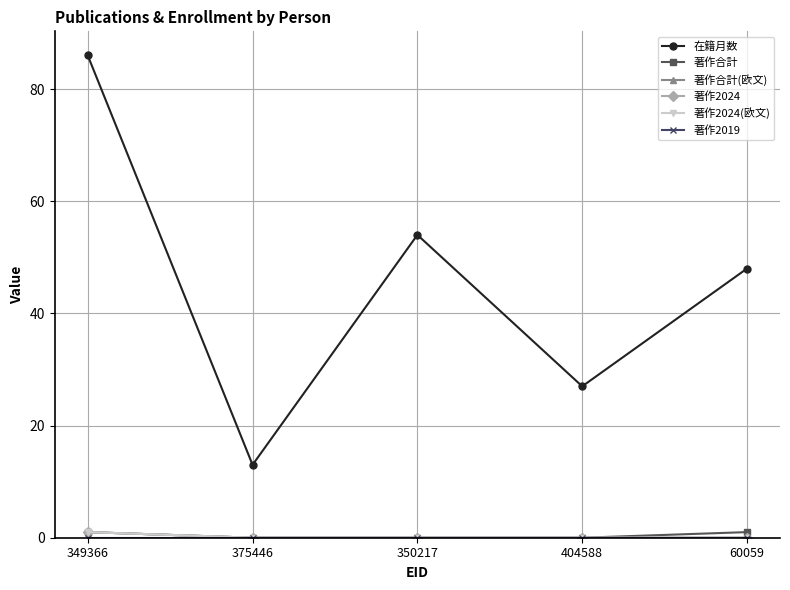

True or false: 著作2024(欧文) and 著作合計 intersect in this chart.

False